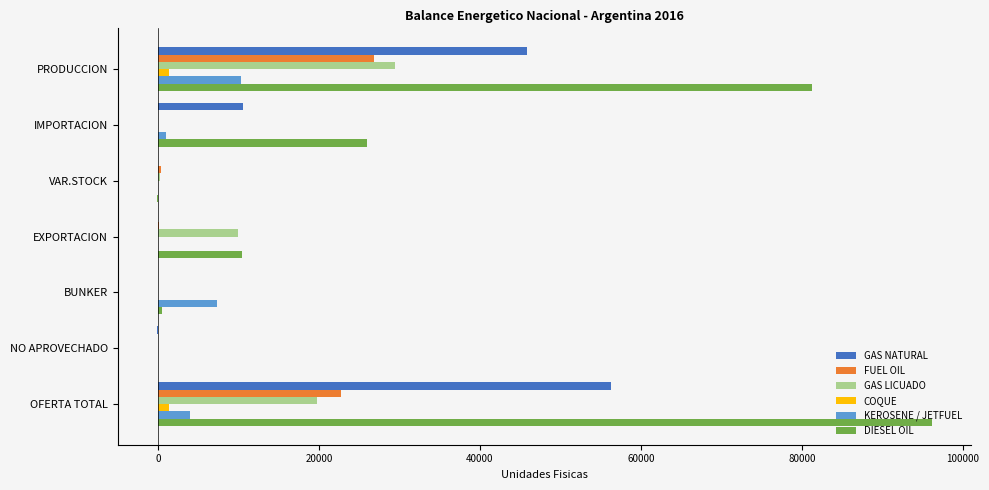

Which label corresponds to the largest value in the chart?

OFERTA TOTAL